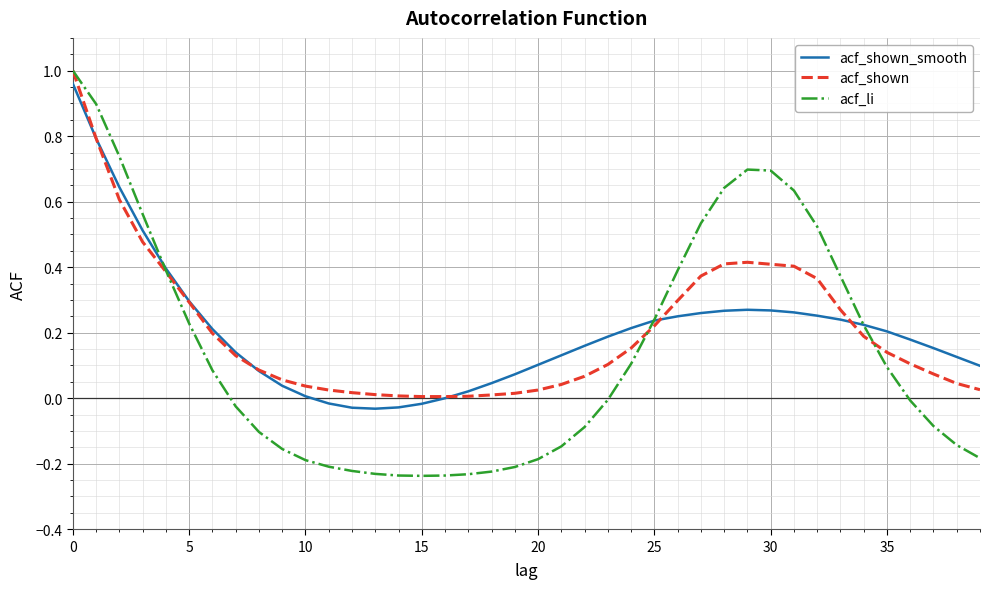

Which series has the largest range (max minus min)?

acf_li